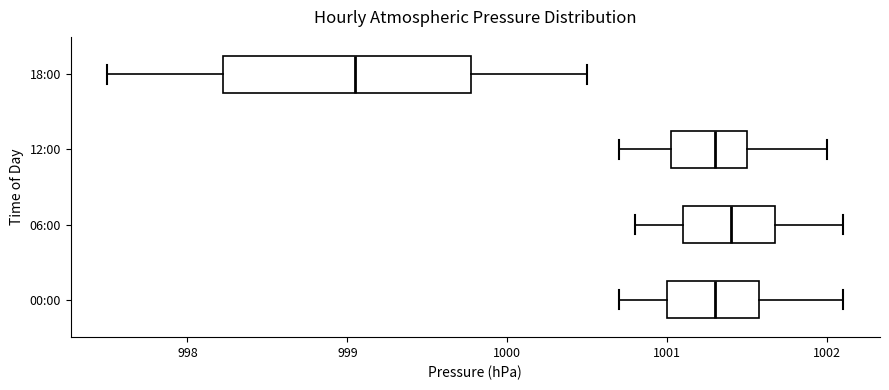

Where does the right whisker of the box for 12:00 end on the x-axis? The values are not printed on the chart, so give them approximately, as read against the axis.

1002.0